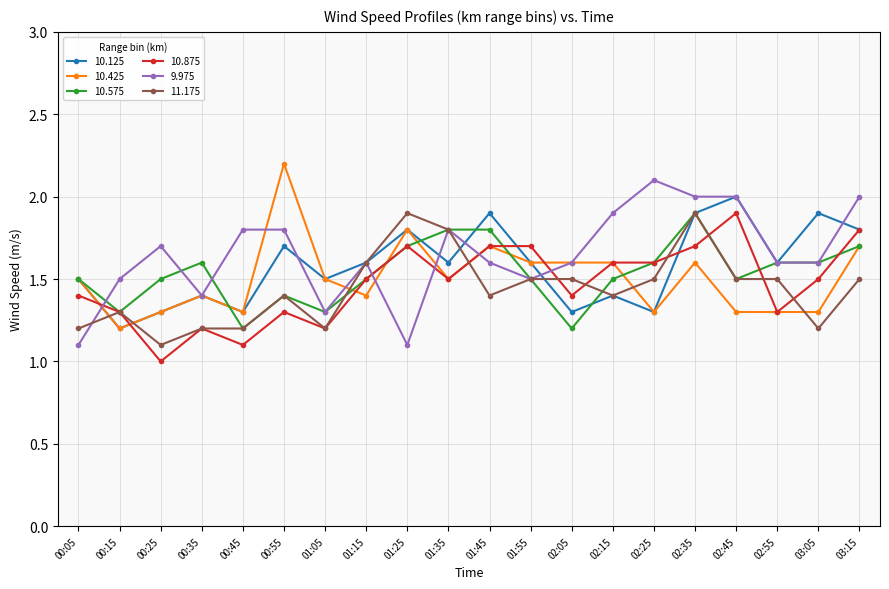

What is the maximum value for 9.975?

2.1